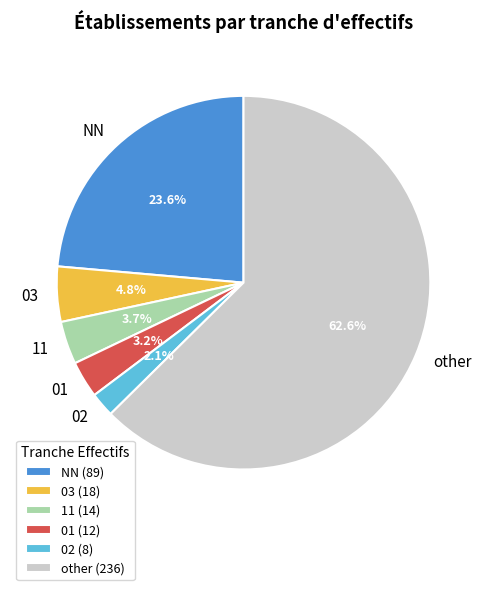

To the nearest percent, what is the difference between the other and 03 slice percentages?

58%